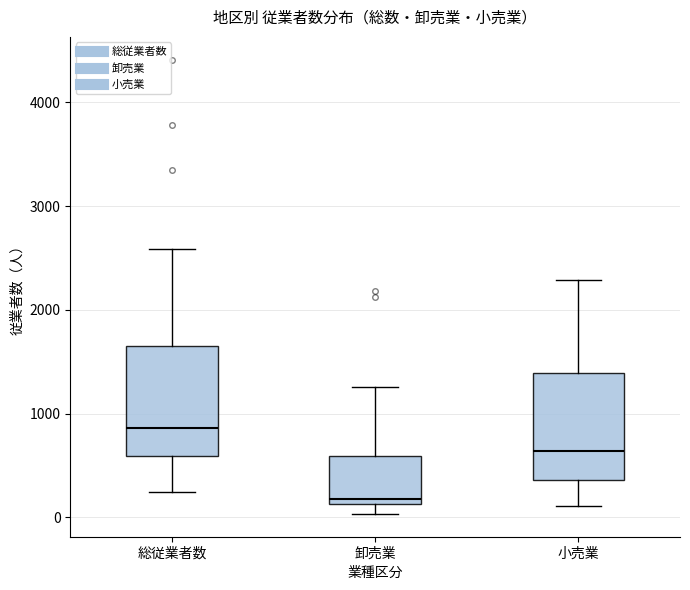

Reading left to right, read every box against the y-axis: the position of its median line, the range the box covers, and the ends of its whiskers. The values are not printed on the chart, so give them approximately, as read against the axis.

総従業者数: median 900, box 600 to 1600, whiskers 200 to 2600
卸売業: median 200, box 100 to 600, whiskers 0 to 1300
小売業: median 600, box 400 to 1400, whiskers 100 to 2300